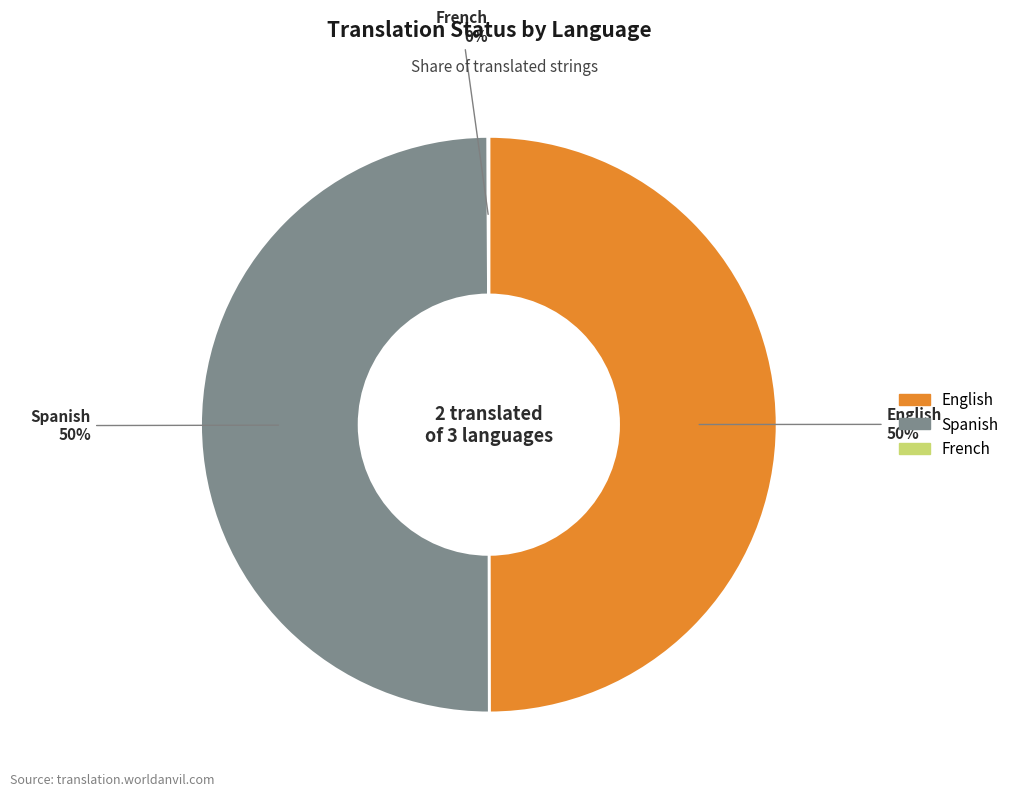

To the nearest percent, what is the difference between the largest and smallest slice percentages?

50%